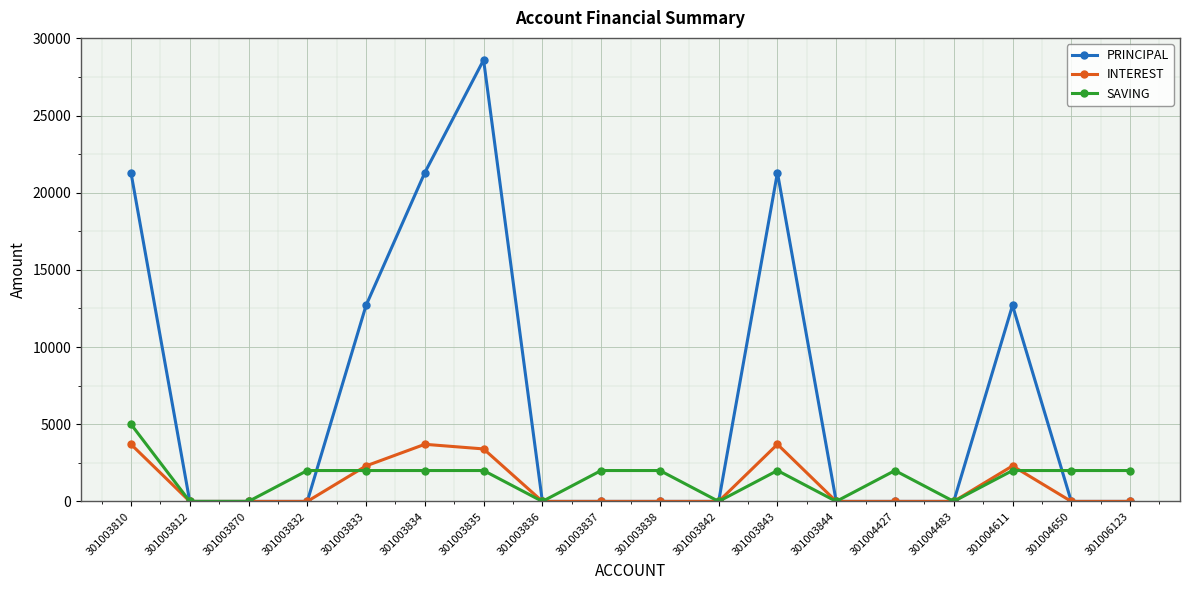

At which label does SAVING first exceed 2000?

301003810